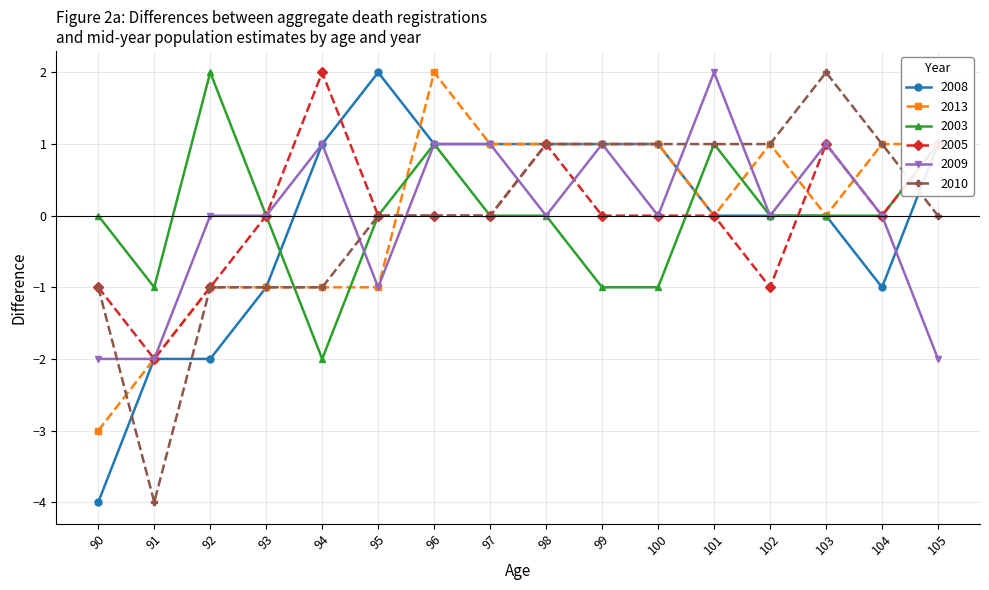

At which category is the sum across all series the highest?

96